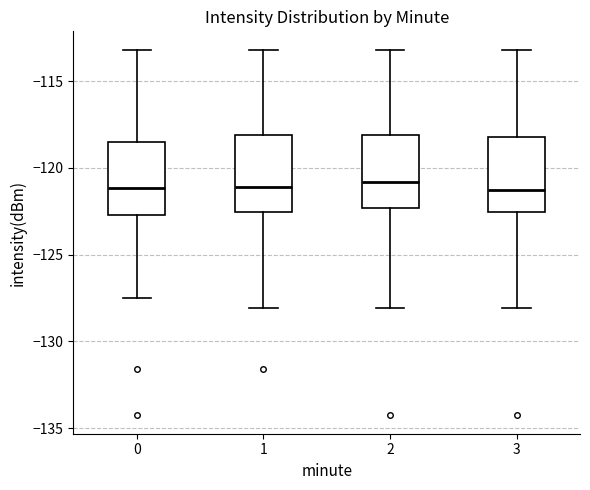

Reading left to right, read every box against the y-axis: the position of its median line, the range the box covers, and the ends of its whiskers. The values are not printed on the chart, so give them approximately, as read against the axis.

0: median -121.0, box -122.5 to -118.5, whiskers -127.5 to -113.0
1: median -121.0, box -122.5 to -118.0, whiskers -128.0 to -113.0
2: median -121.0, box -122.5 to -118.0, whiskers -128.0 to -113.0
3: median -121.0, box -122.5 to -118.0, whiskers -128.0 to -113.0